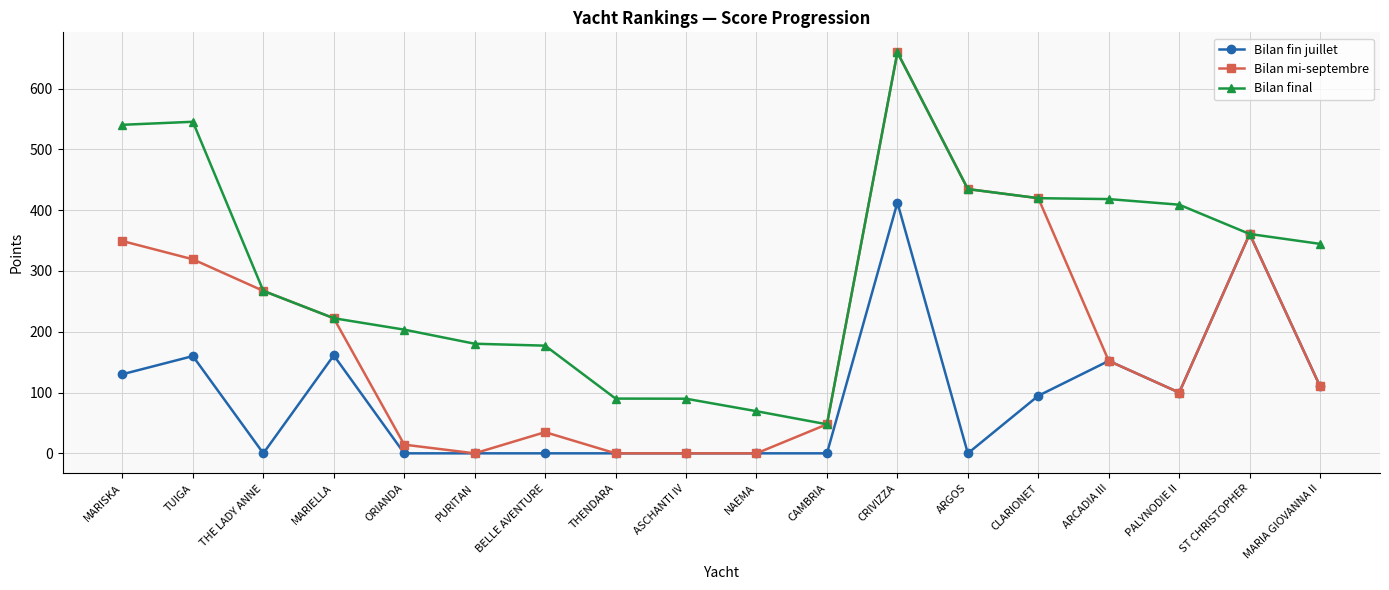

What is the approximate value of Bilan mi-septembre at THE LADY ANNE?

267.2